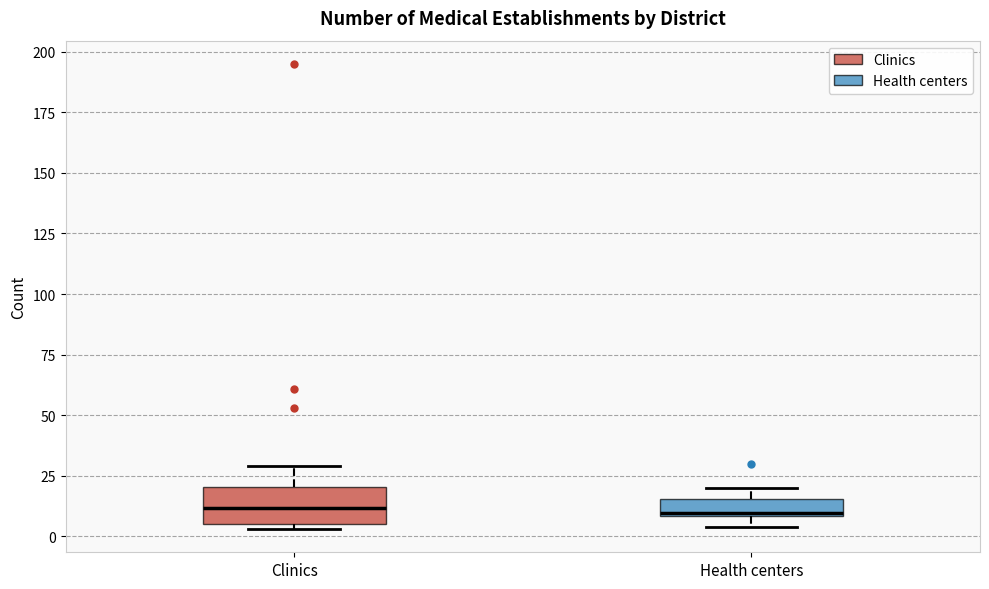

Where is the lower edge of the box for Clinics on the y-axis? The values are not printed on the chart, so give them approximately, as read against the axis.

5